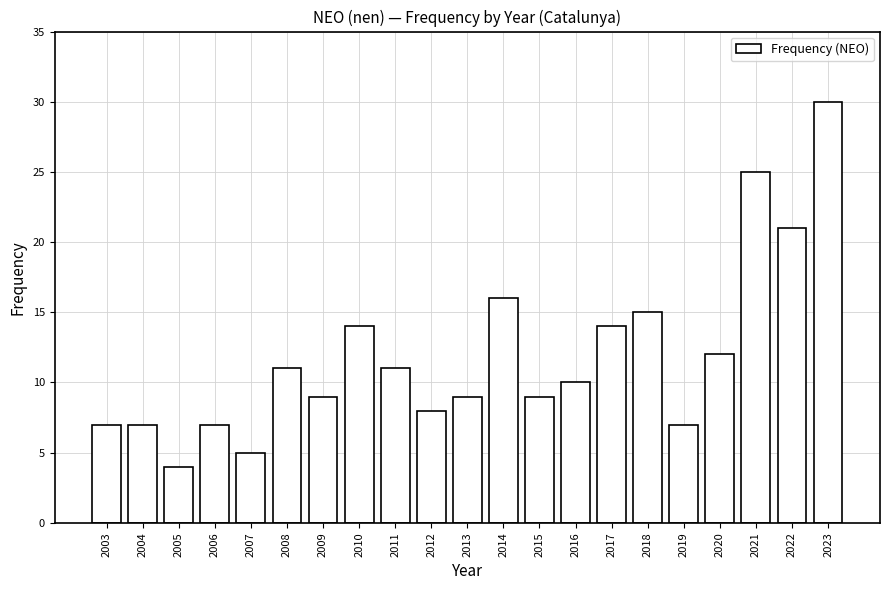

Reading left to right, list all the values displayed in this chart.

2003=7	2004=7	2005=4	2006=7	2007=5	2008=11	2009=9	2010=14	2011=11	2012=8	2013=9	2014=16	2015=9	2016=10	2017=14	2018=15	2019=7	2020=12	2021=25	2022=21	2023=30